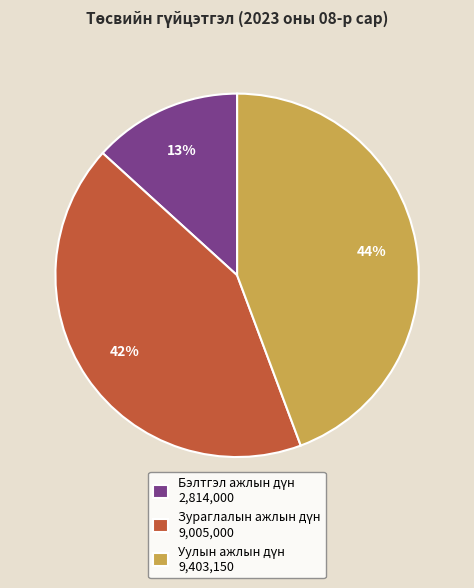

Is there any slice that represents more than half of the pie?

No